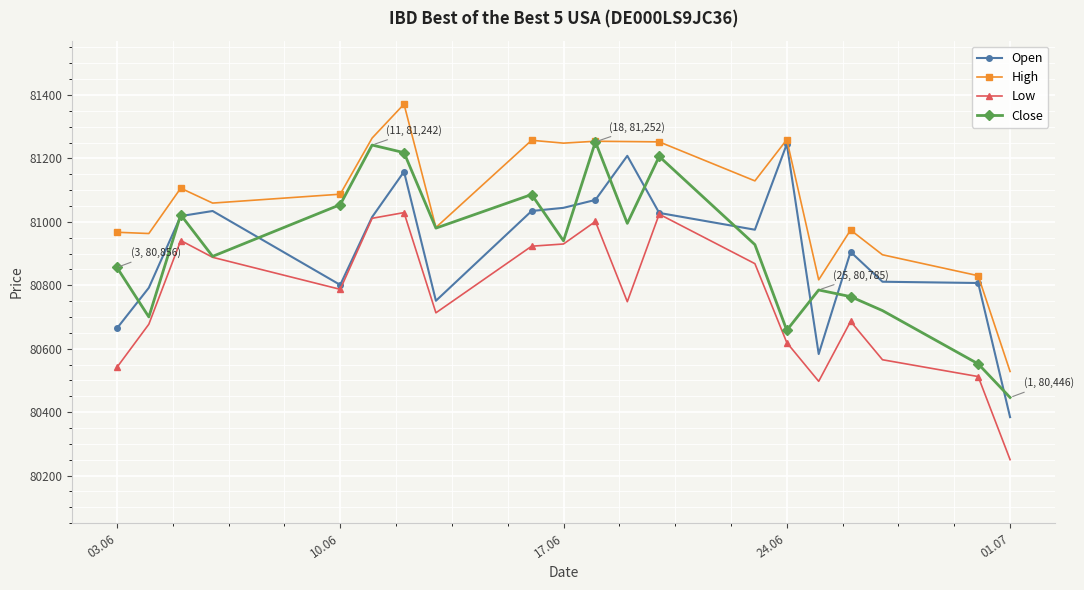

What is the value of the Close point at the 4th from the left?

80891